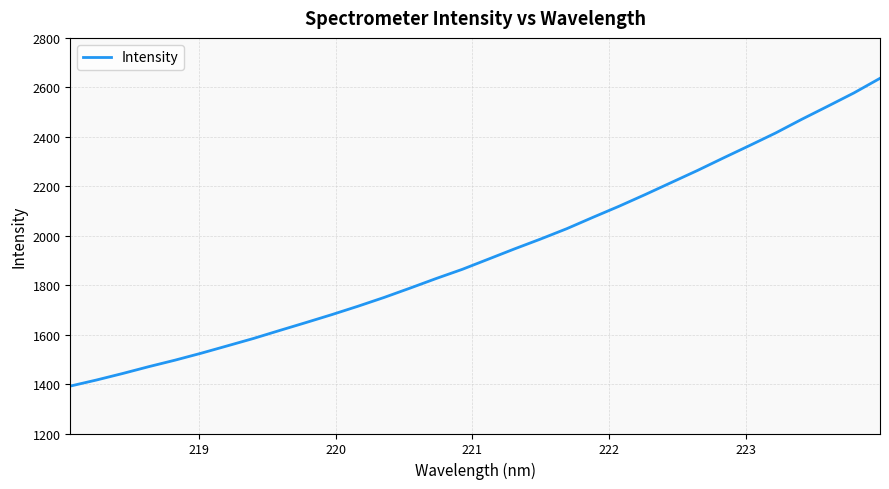

What is the difference between the maximum and minimum values?

1244.7